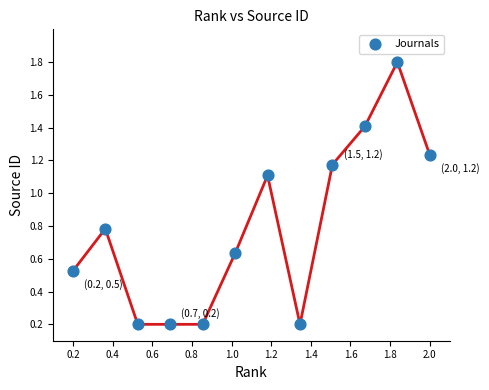

What Y value in the scatter plot is closest to 1?

1.1